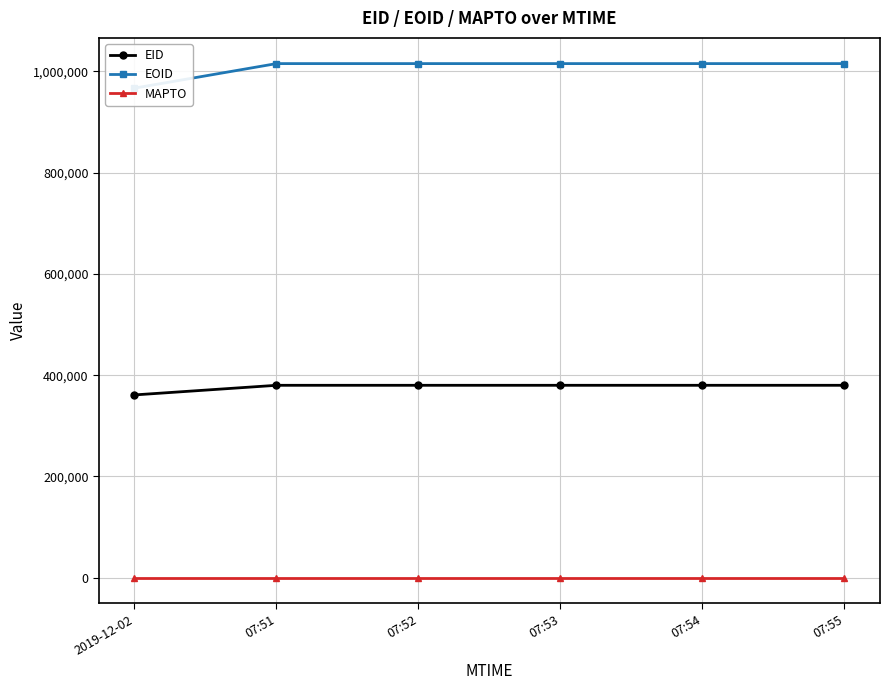

Which series has the largest range (max minus min)?

EOID